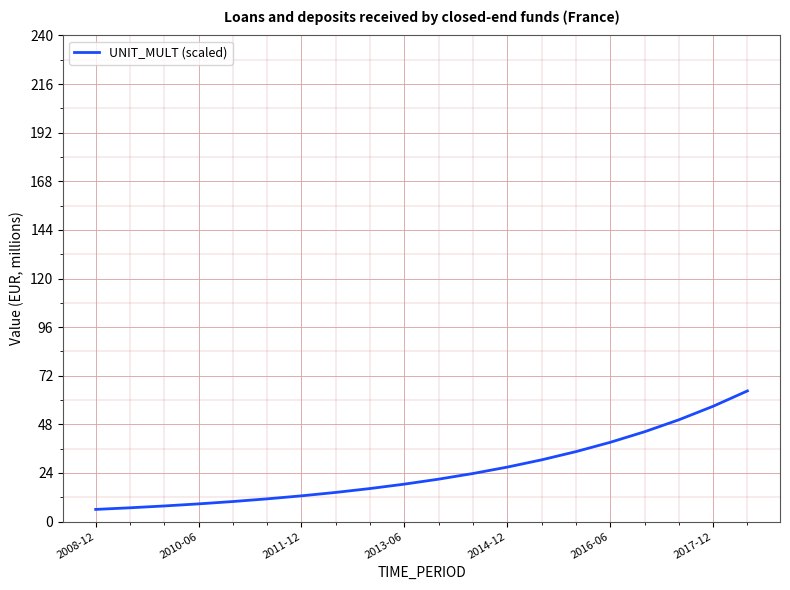

What is the smallest value displayed?

6.0